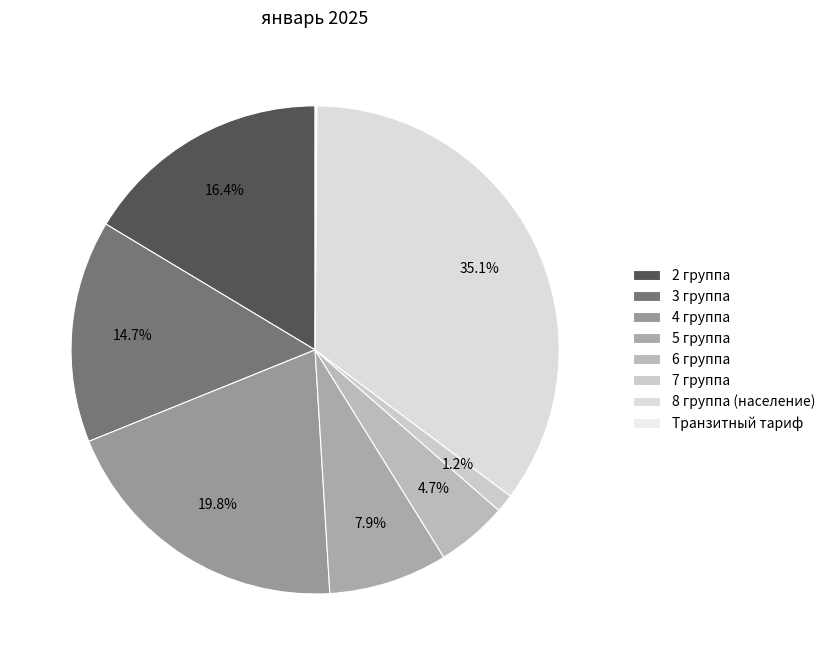

The 6 группа slice represents 5% of the pie. True or false?

True